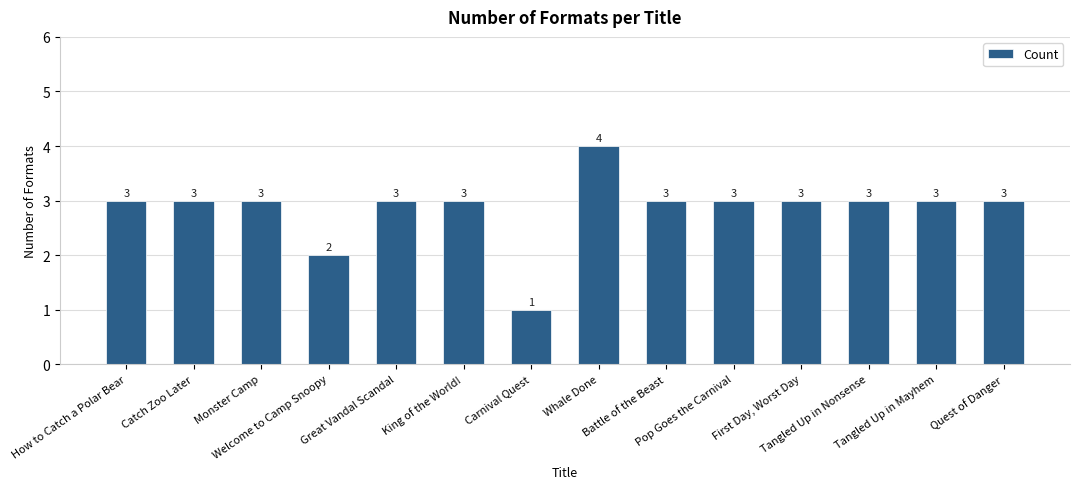

What is the value of the 12th bar from the left?

3